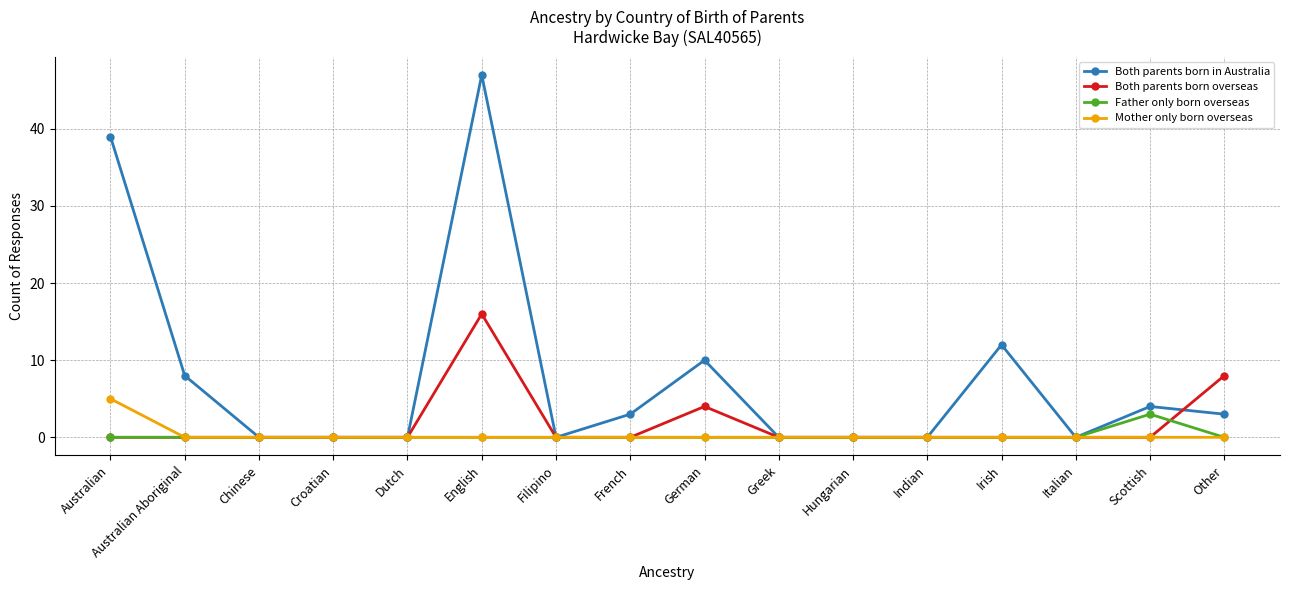

True or false: Father only born overseas has a value of 0 at Other.

True